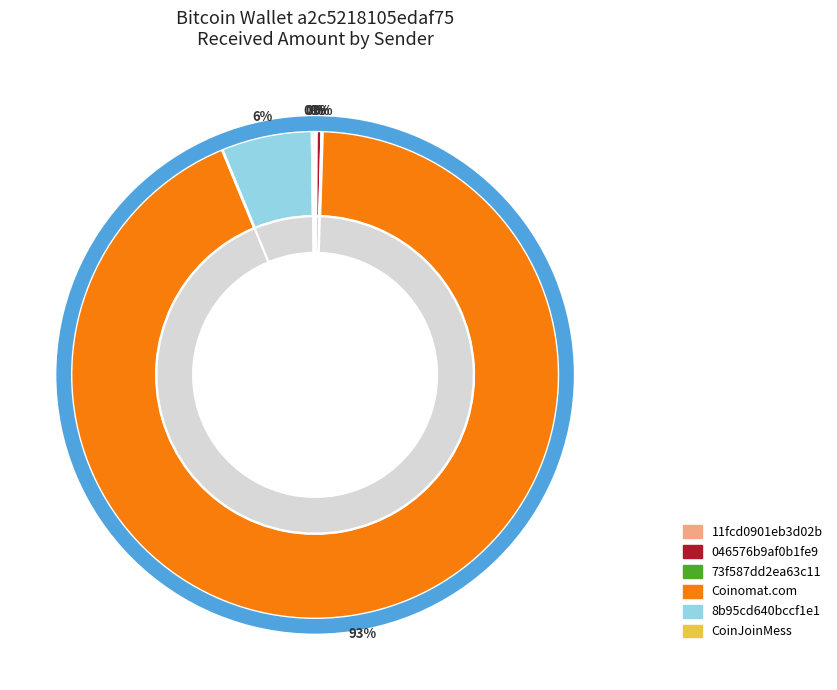

Count the number of slices in the pie.

6